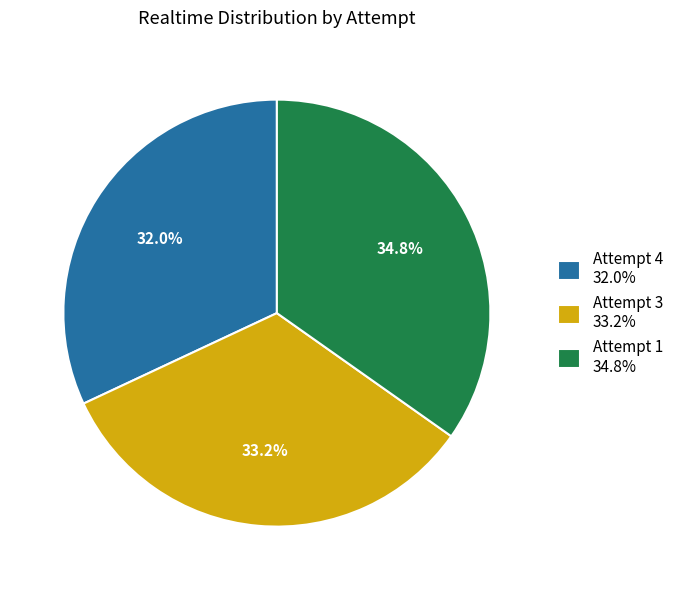

To the nearest percent, what is the average slice percentage?

33%